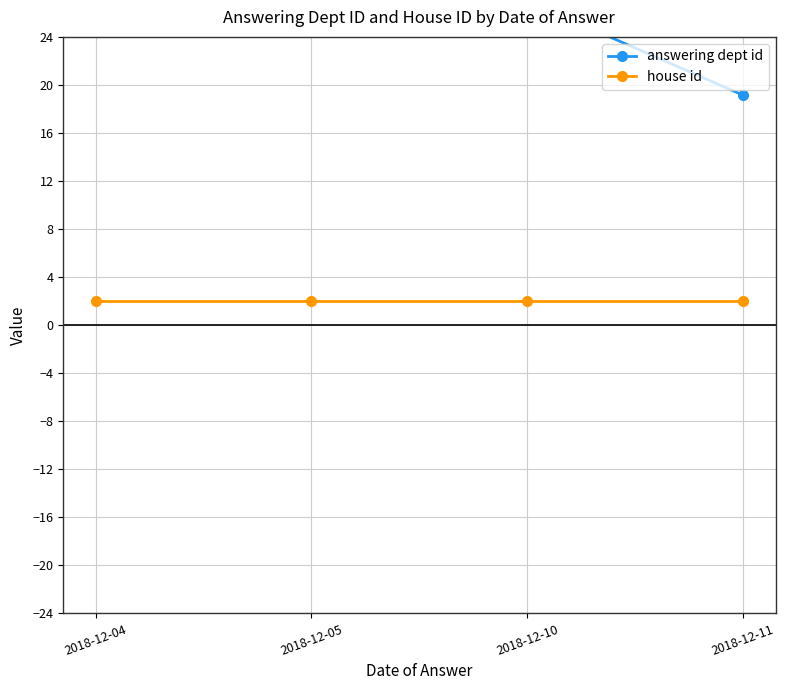

What is the value of the house id point at the 2nd from the left?

2.0